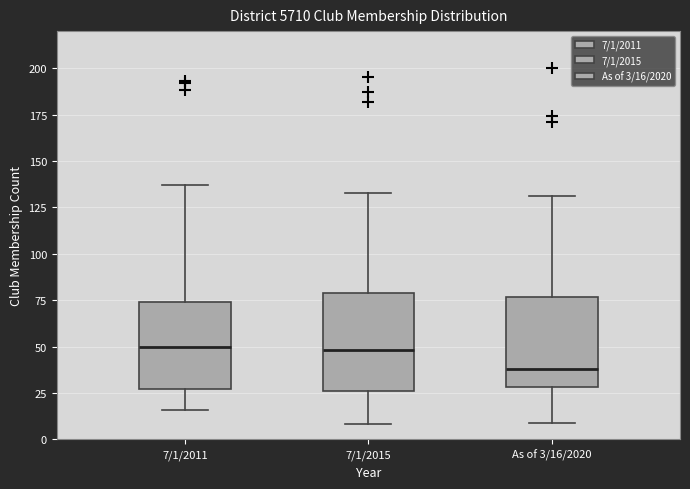

Reading left to right, read every box against the y-axis: the position of its median line, the range the box covers, and the ends of its whiskers. The values are not printed on the chart, so give them approximately, as read against the axis.

7/1/2011: median 50, box 25 to 75, whiskers 15 to 135
7/1/2015: median 50, box 25 to 80, whiskers 10 to 135
As of 3/16/2020: median 40, box 30 to 75, whiskers 10 to 130